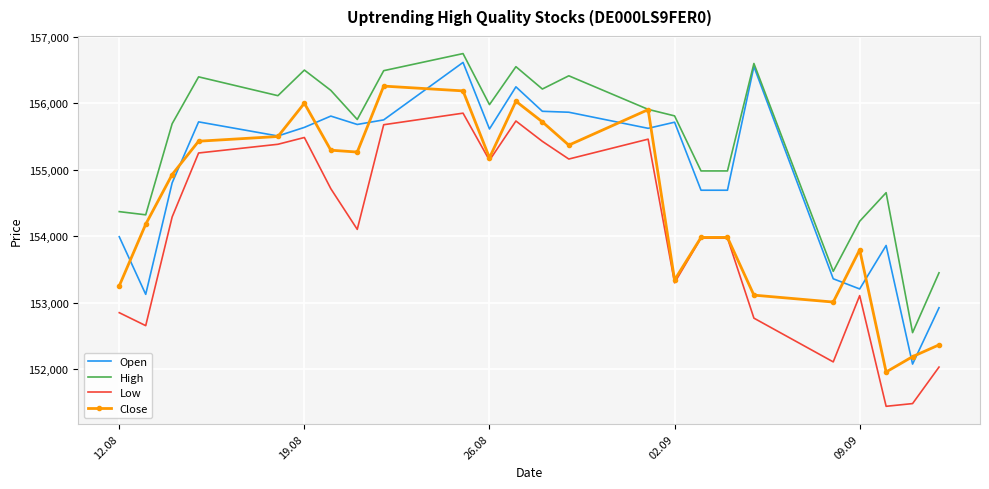

What is the maximum value for Open?

156612